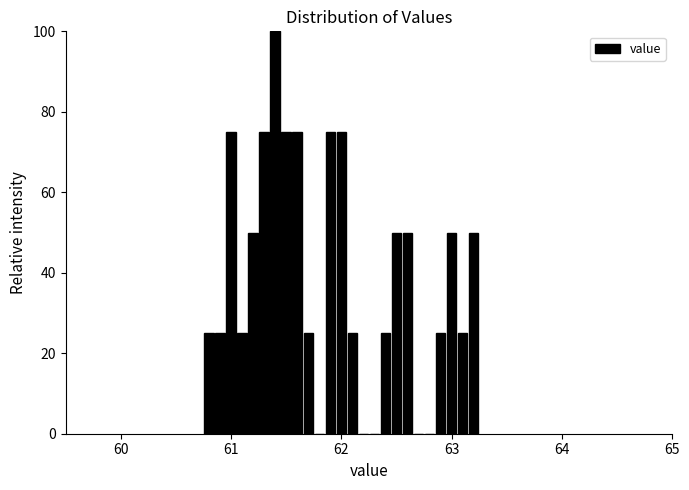

Read against the x-axis, roughly where is the centre of the tallest bar?

61.4